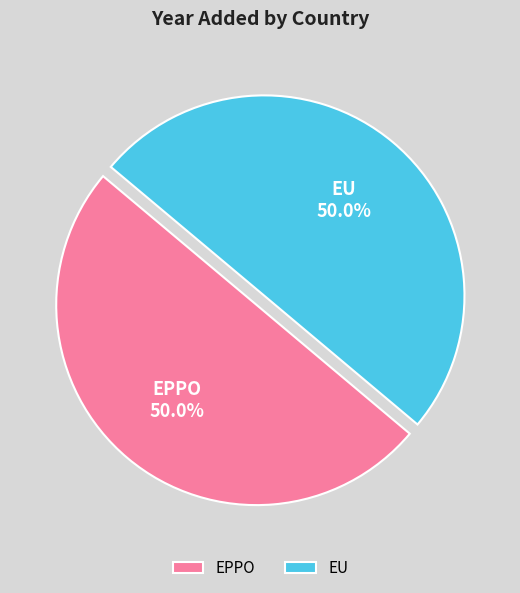

Count the number of slices in the pie.

2